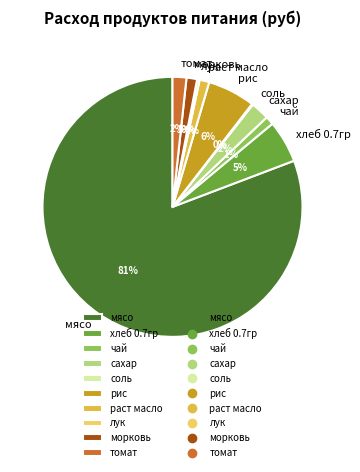

Which category has the biggest portion of the pie?

мясо